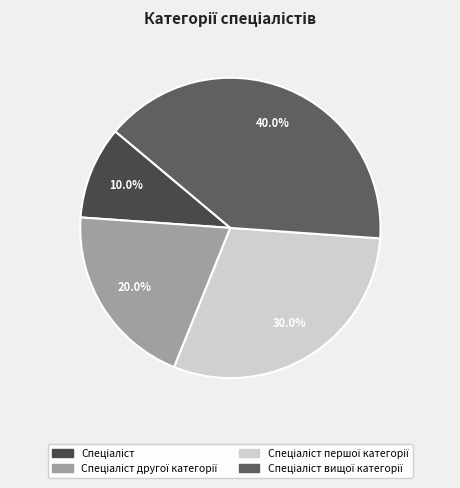

Is it true that Спеціаліст вищої категорії is 53% of the pie?

False